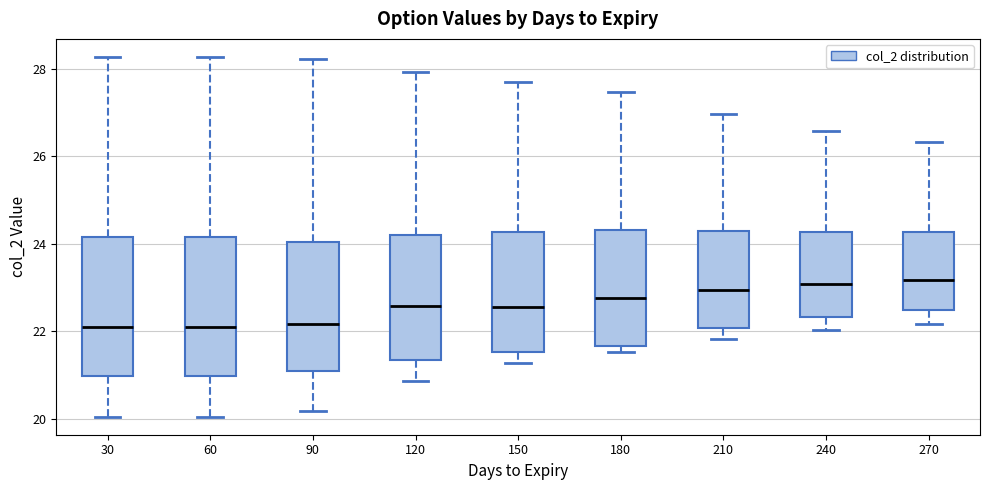

Reading left to right, read every box against the y-axis: the position of its median line, the range the box covers, and the ends of its whiskers. The values are not printed on the chart, so give them approximately, as read against the axis.

30: median 22.0, box 21.0 to 24.2, whiskers 20.0 to 28.2
60: median 22.0, box 21.0 to 24.2, whiskers 20.0 to 28.2
90: median 22.2, box 21.0 to 24.0, whiskers 20.2 to 28.2
120: median 22.6, box 21.4 to 24.2, whiskers 20.8 to 28.0
150: median 22.6, box 21.6 to 24.2, whiskers 21.2 to 27.6
180: median 22.8, box 21.6 to 24.4, whiskers 21.6 (just below the box's lower edge) to 27.4
210: median 23.0, box 22.0 to 24.2, whiskers 21.8 to 27.0
240: median 23.0, box 22.4 to 24.2, whiskers 22.0 to 26.6
270: median 23.2, box 22.4 to 24.2, whiskers 22.2 to 26.4